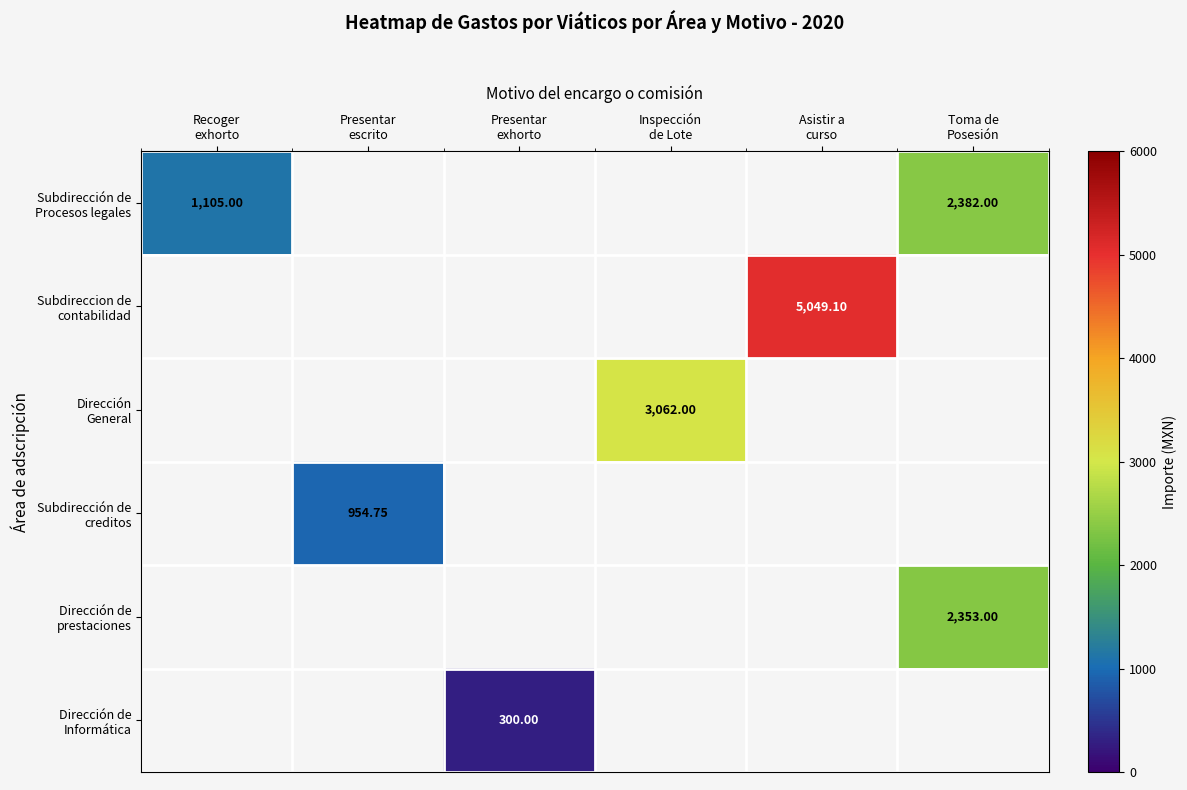

What is the highest value of the Dirección General series?

3062.0